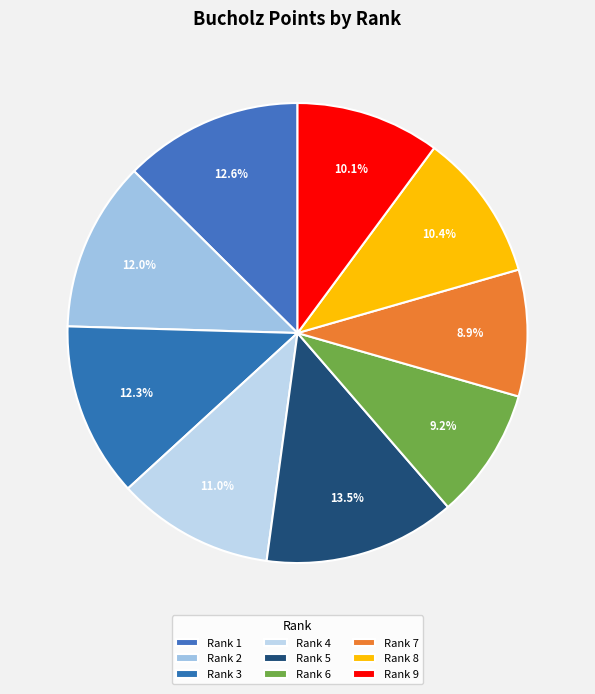

Count the number of slices in the pie.

9